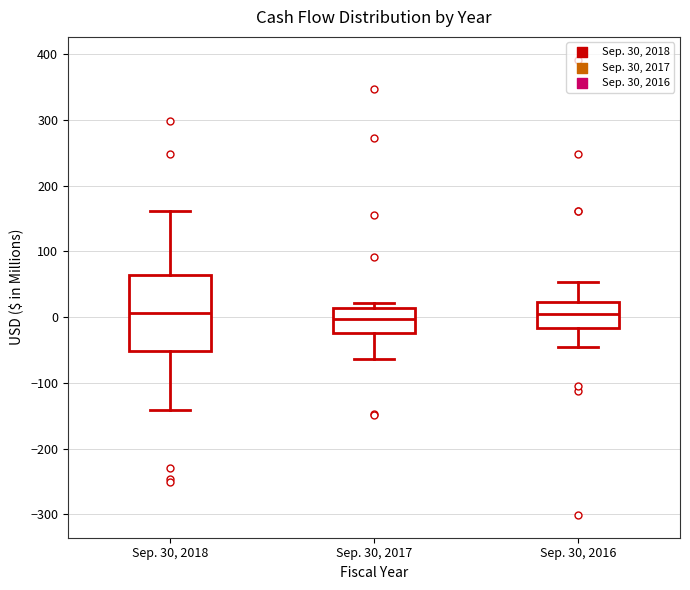

Reading left to right, read every box against the y-axis: the position of its median line, the range the box covers, and the ends of its whiskers. The values are not printed on the chart, so give them approximately, as read against the axis.

Sep. 30, 2018: median 10, box -50 to 60, whiskers -140 to 160
Sep. 30, 2017: median 0, box -20 to 10, whiskers -60 to 20
Sep. 30, 2016: median 10, box -20 to 20, whiskers -40 to 50